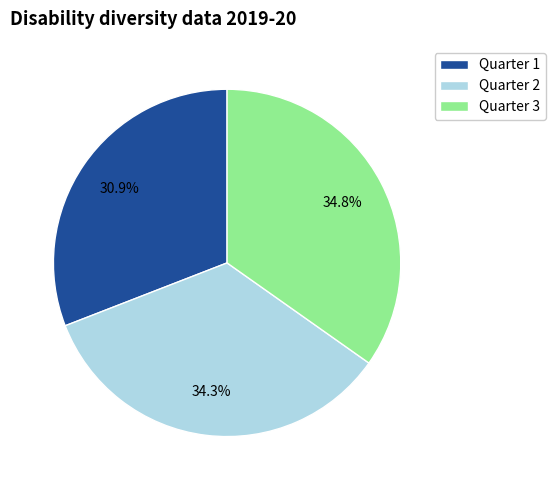

The Quarter 2 slice represents 23% of the pie. True or false?

False